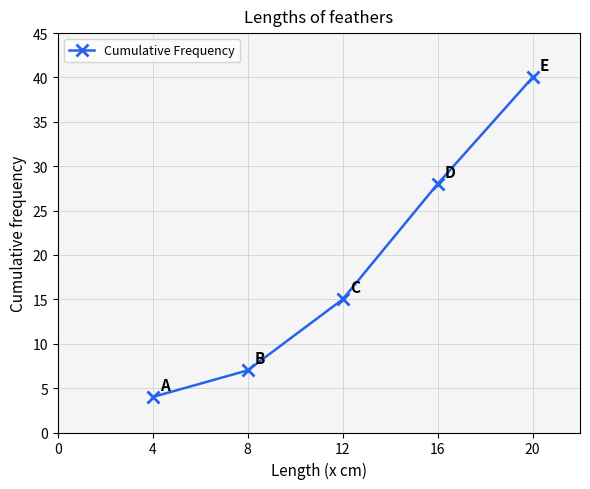

The chart shows a value of 28 at 16. True or false?

True